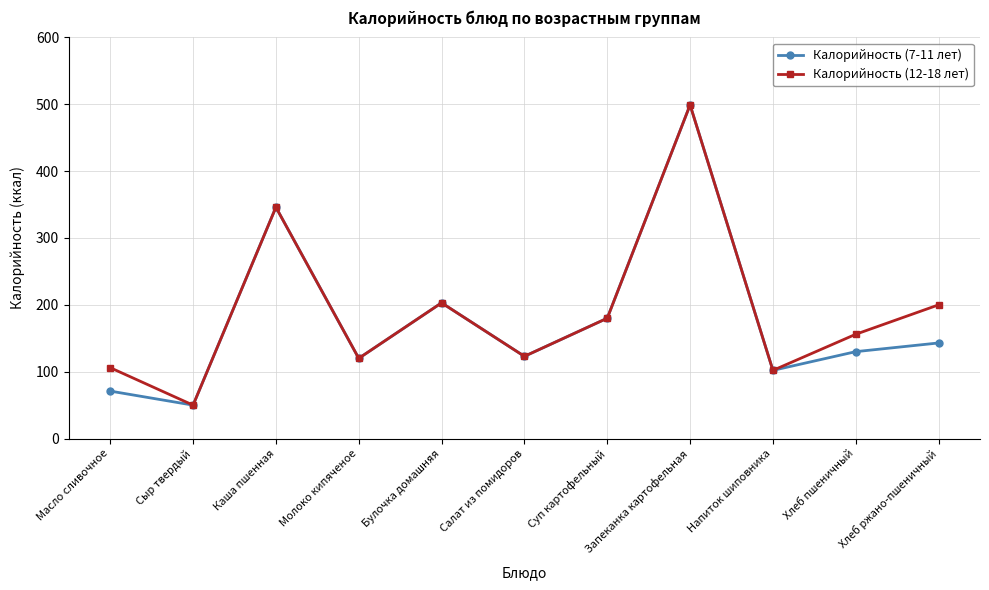

Rank the series at Масло сливочное from lowest to highest value.

Калорийность (7-11 лет), Калорийность (12-18 лет)